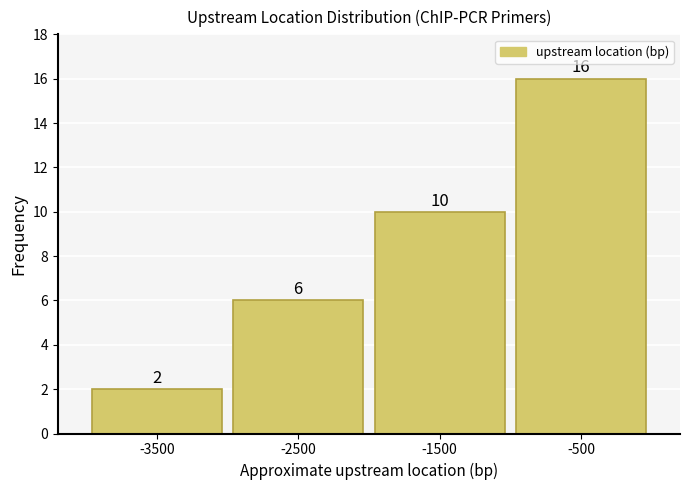

Reading right to left, what are all the values shown in this chart?

16	10	6	2